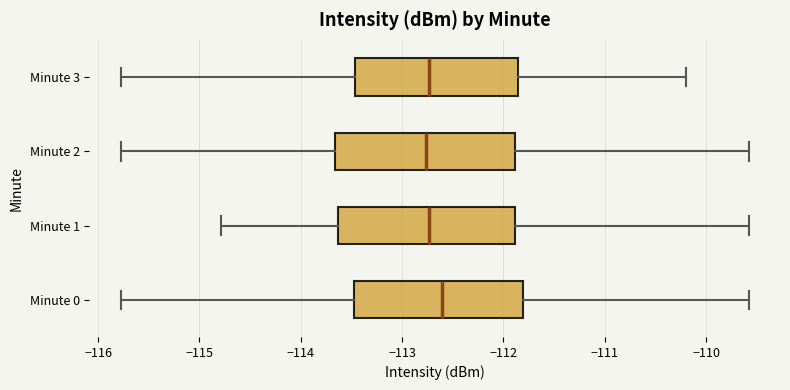

Reading bottom to top, transcribe this box plot: for each box, give where its median line is, the range the box spans, and where its two whiskers end, as read against the x-axis. The values are not printed on the chart, so give them approximately, as read against the axis.

Minute 0: median -112.6, box -113.5 to -111.8, whiskers -115.8 to -109.6
Minute 1: median -112.7, box -113.6 to -111.9, whiskers -114.8 to -109.6
Minute 2: median -112.8, box -113.7 to -111.9, whiskers -115.8 to -109.6
Minute 3: median -112.7, box -113.5 to -111.9, whiskers -115.8 to -110.2